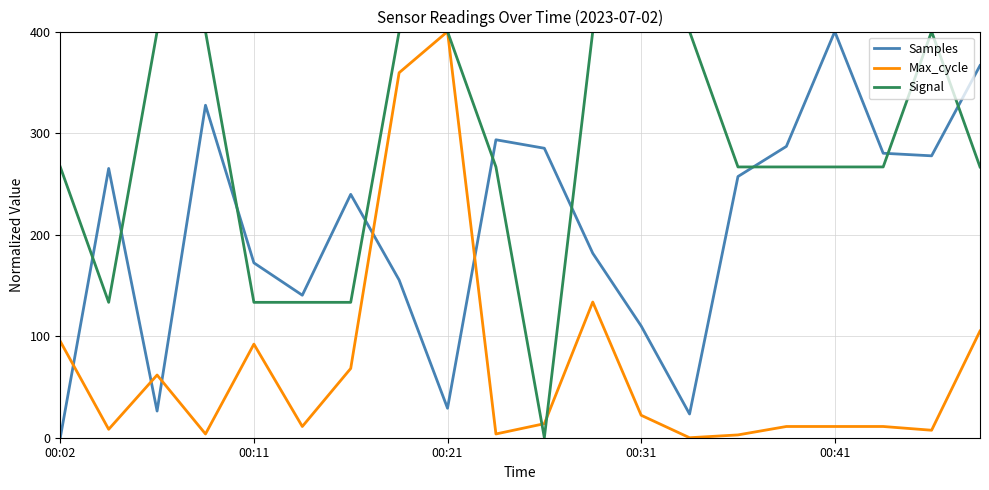

Which series has the largest total across all categories?

Signal